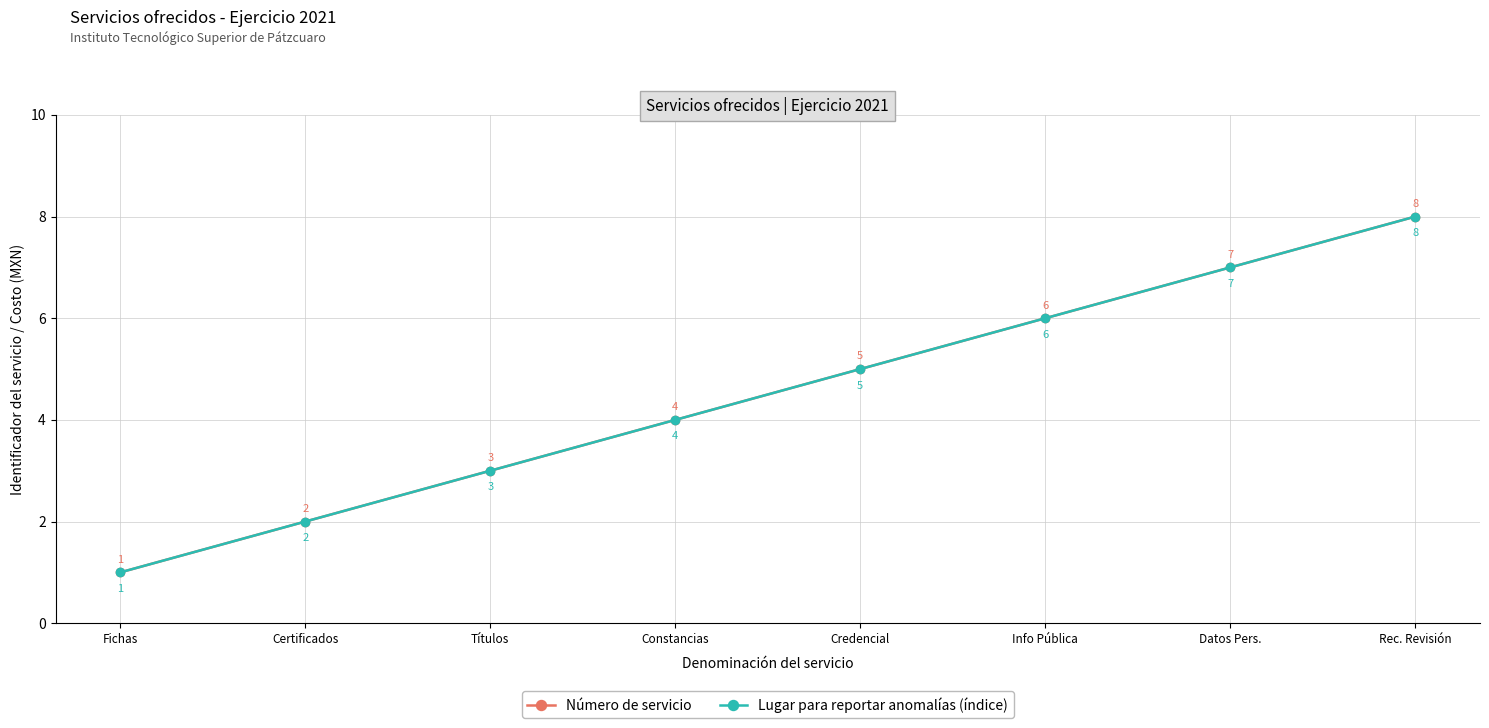

Does the chart have visible grid lines?

Yes